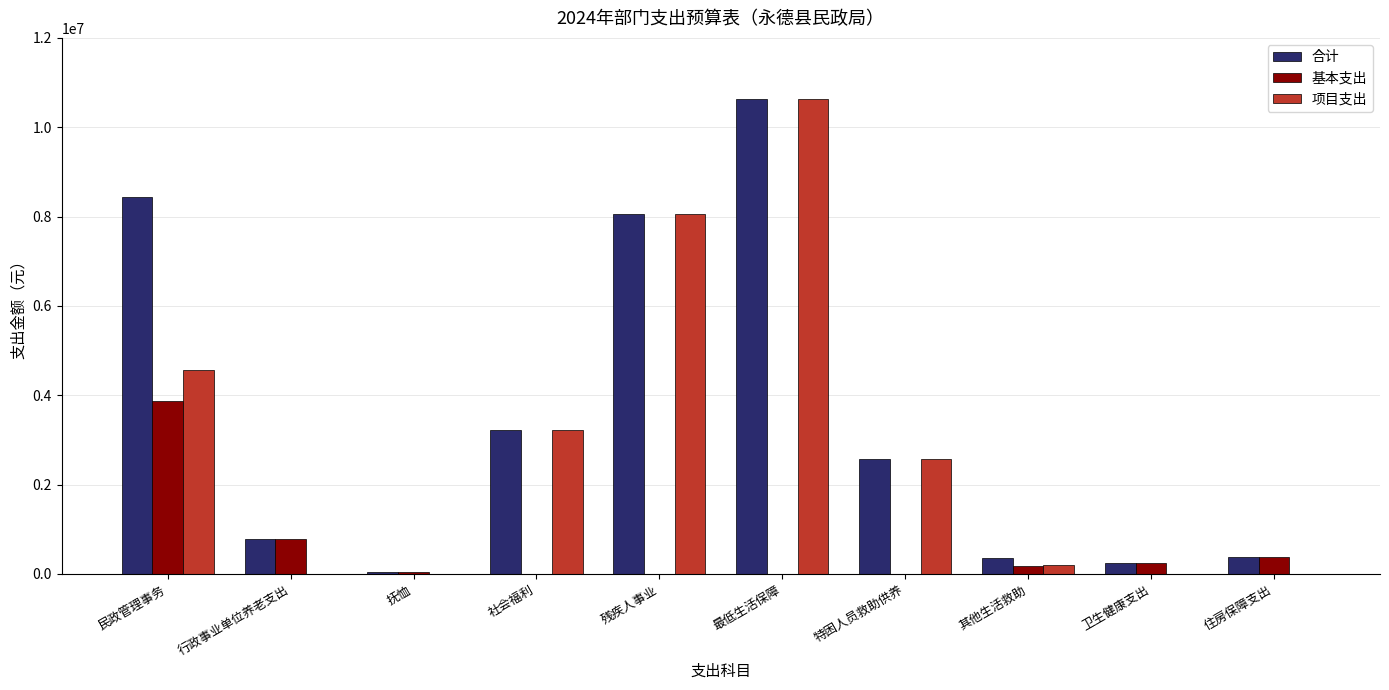

Which series has the largest range (max minus min)?

项目支出